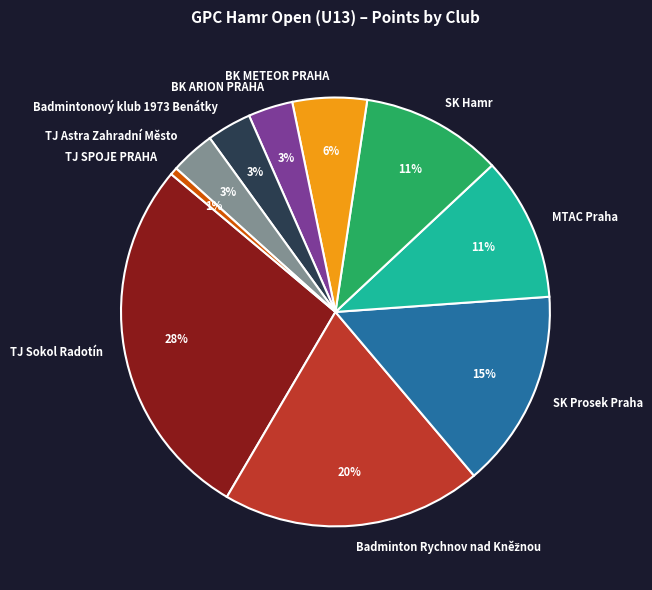

Is the sum of BK METEOR PRAHA and MTAC Praha greater than half?

No